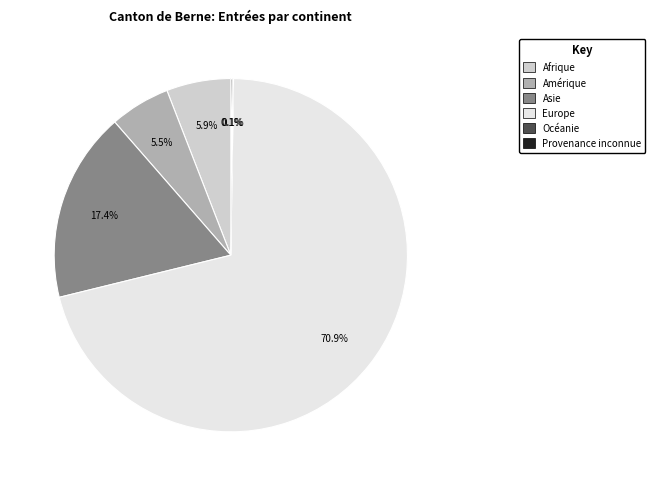

To the nearest percent, what is the combined percentage of Asie and Europe?

88%